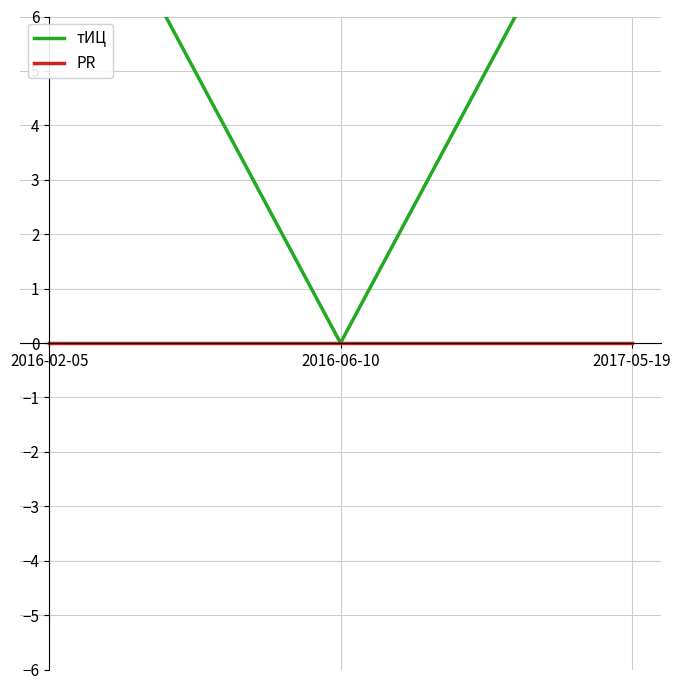

What is the total value across all series at 2016-02-05?

10